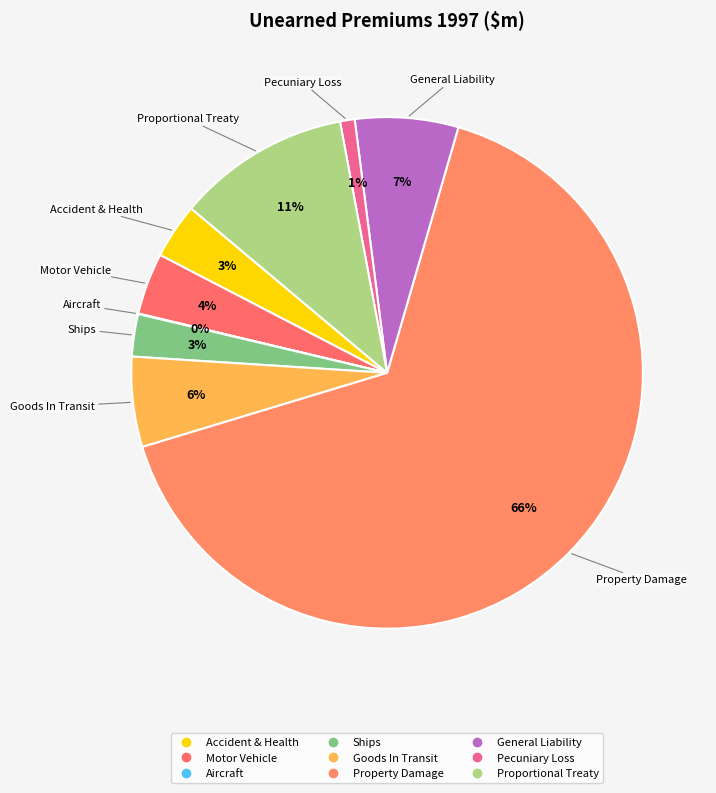

Which slice is the smallest?

Aircraft